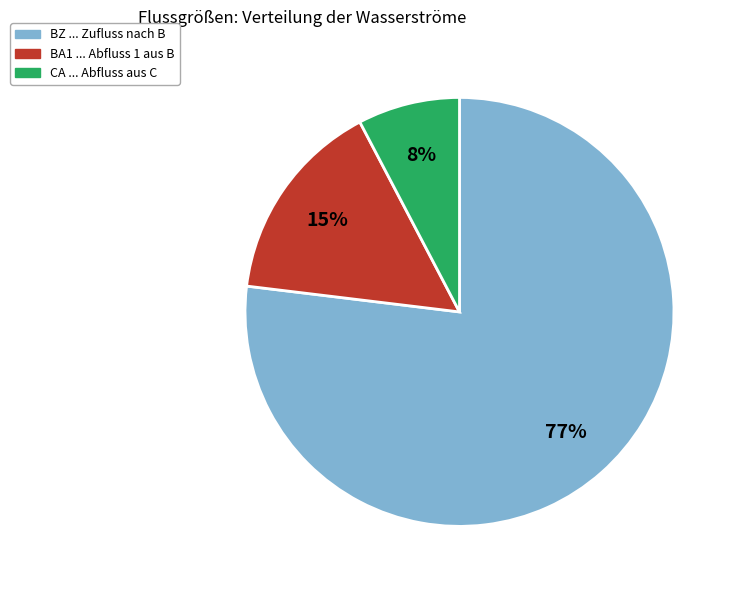

To the nearest percent, what is the combined percentage of BZ ... Zufluss nach B and BA1 ... Abfluss 1 aus B?

92%